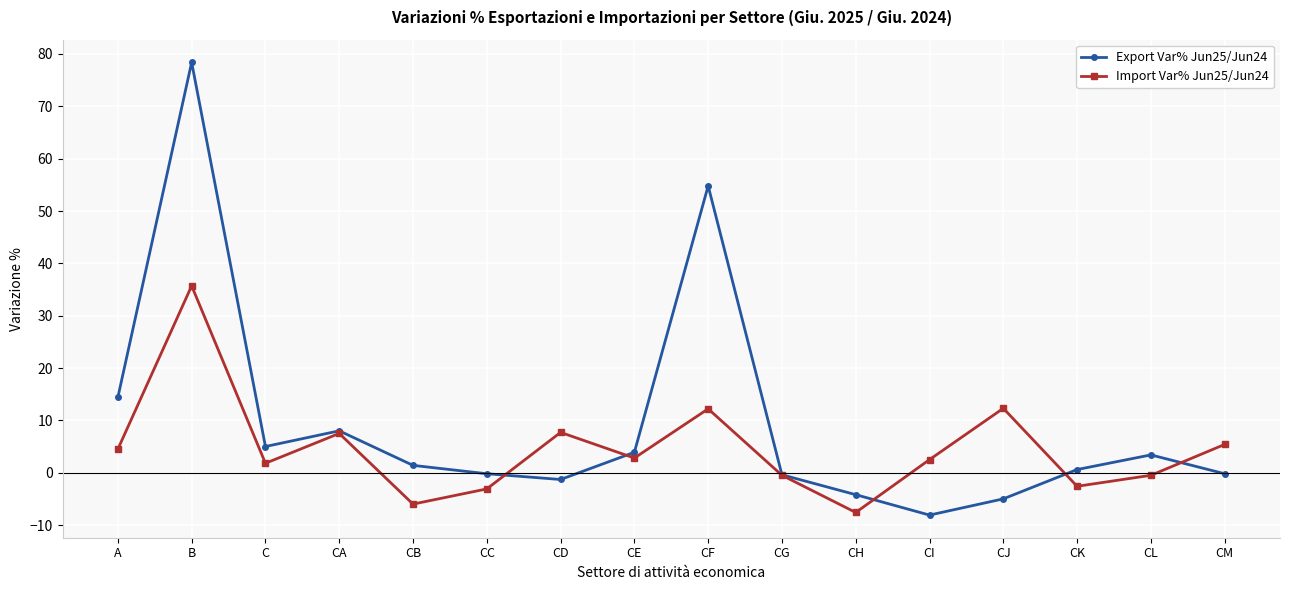

The Import Var% Jun25/Jun24 series shows -2.6 at CH. True or false?

False